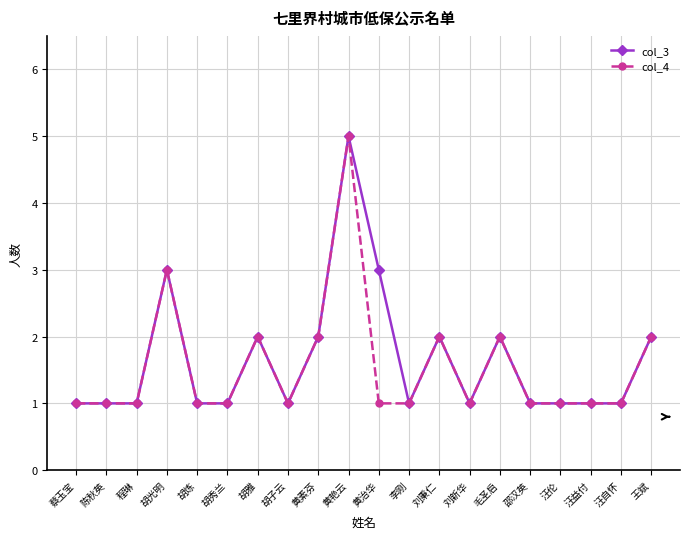

How many lines are shown in the chart?

2